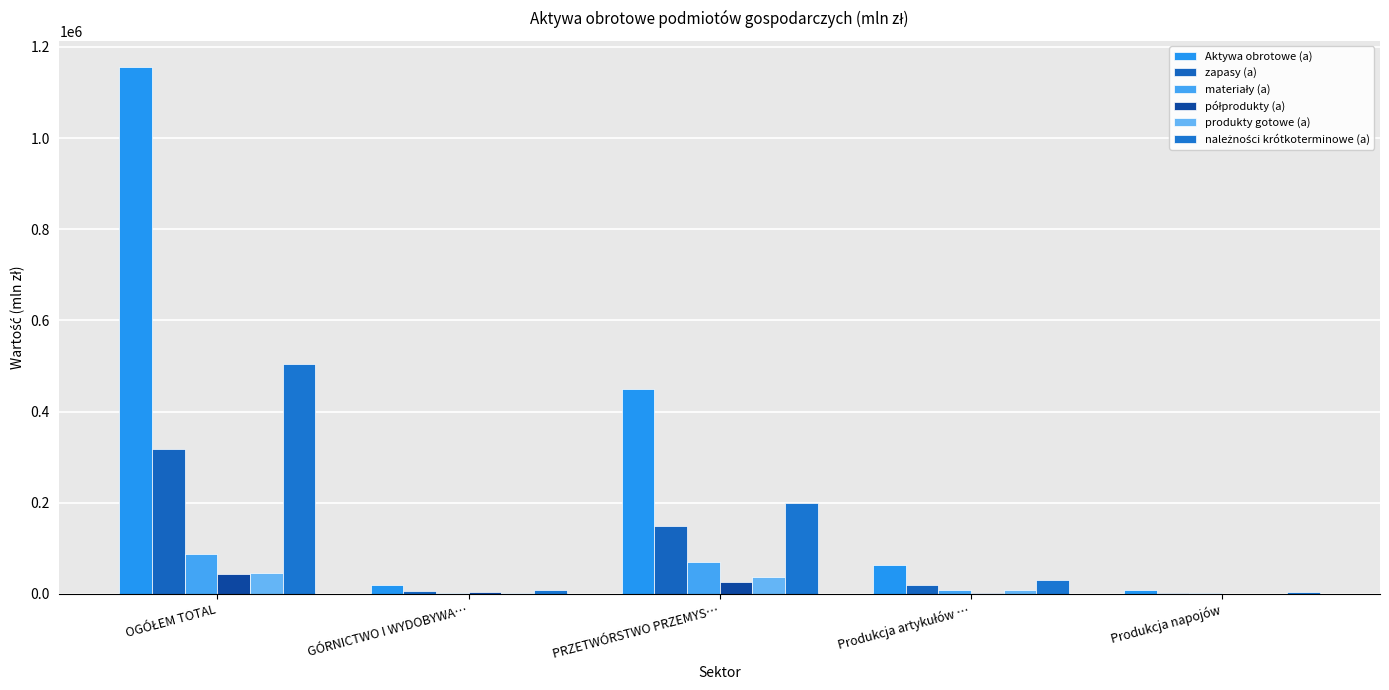

How many distinct data groups are displayed?

6